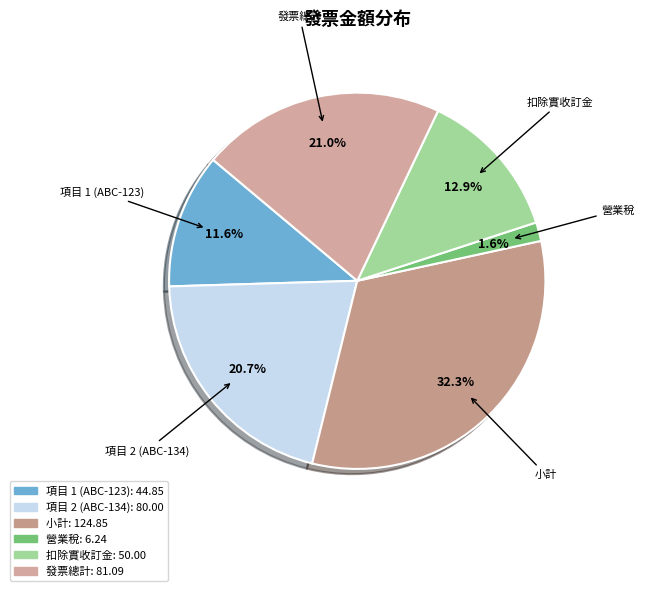

To the nearest percent, what is the combined percentage of 扣除實收訂金 and 發票總計?

34%